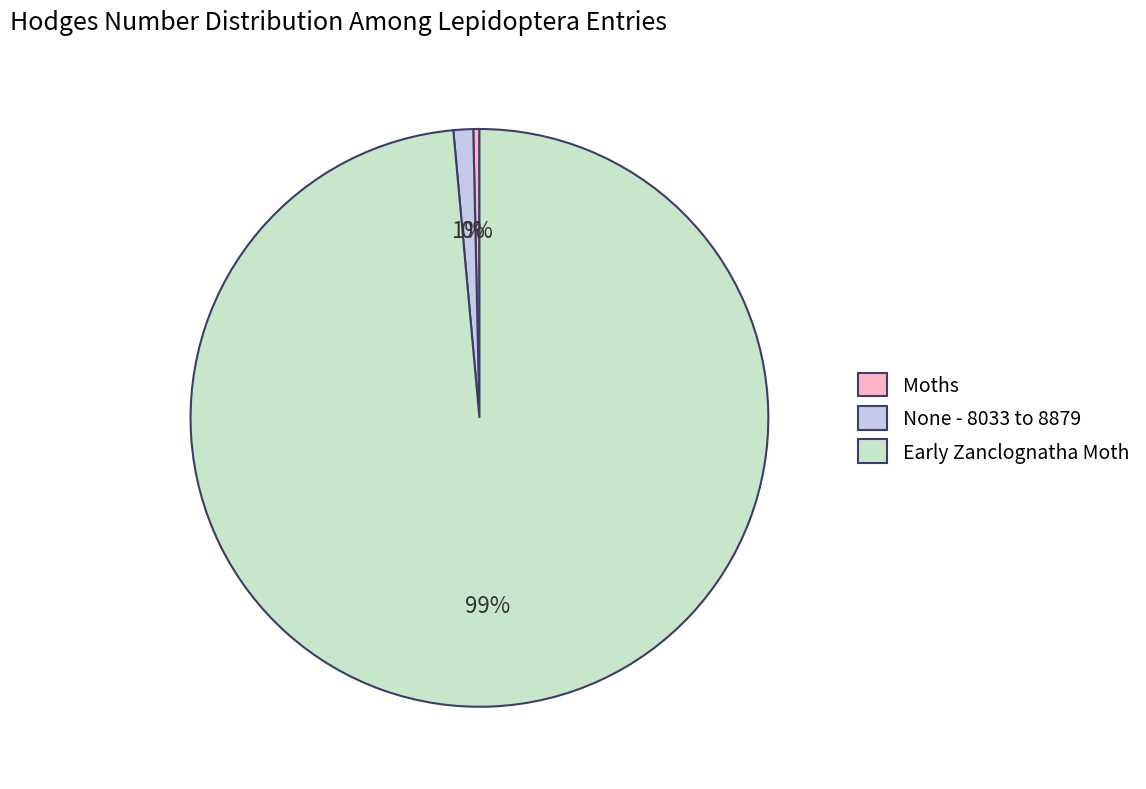

Which slice is the largest?

Early Zanclognatha Moth